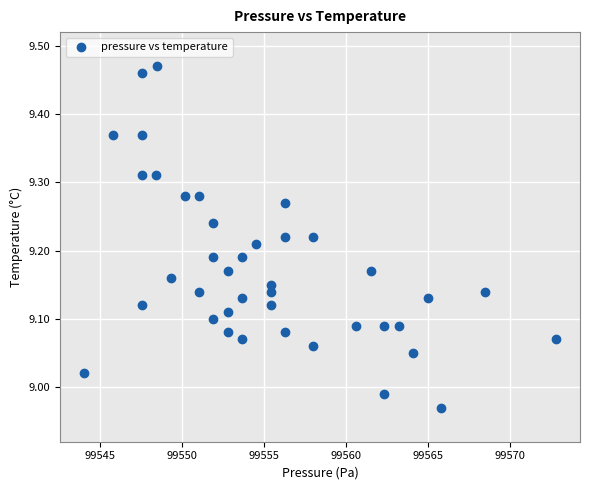

What is the range of X values (max minus min)?

28.8